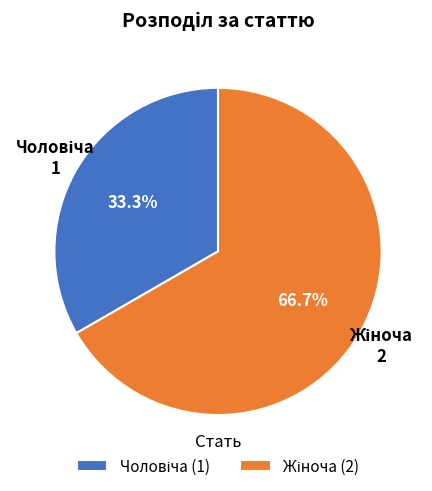

Is there any slice that represents more than half of the pie?

Yes